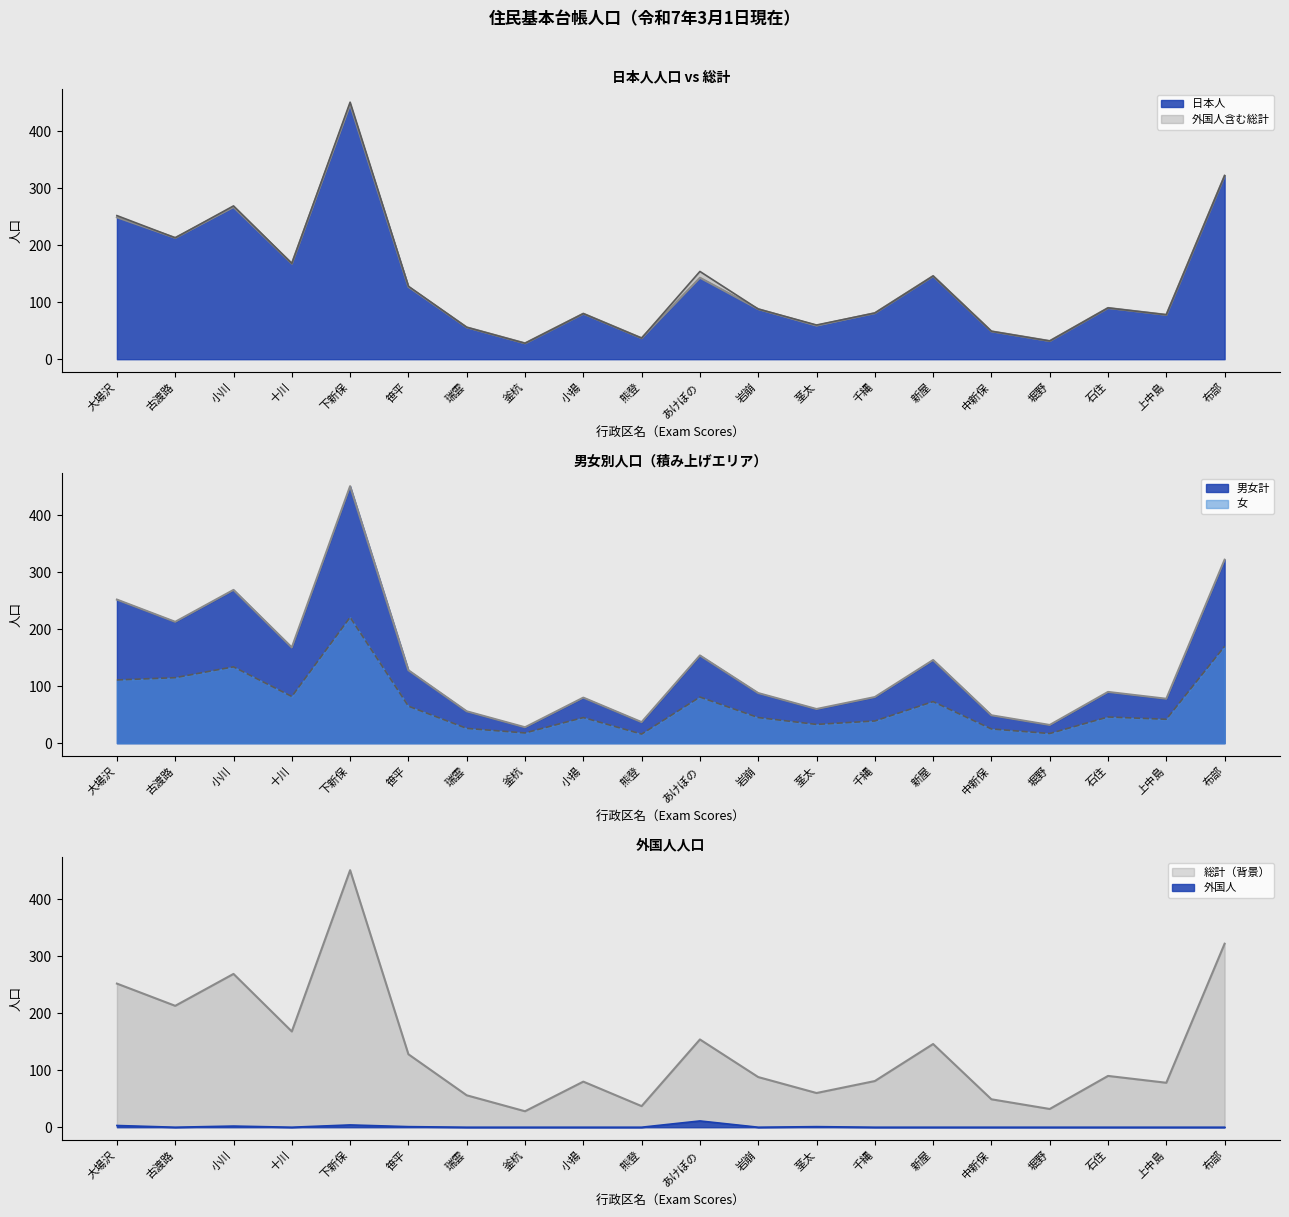

Rank the series at 下新保 from highest to lowest value.

日本人, 外国人